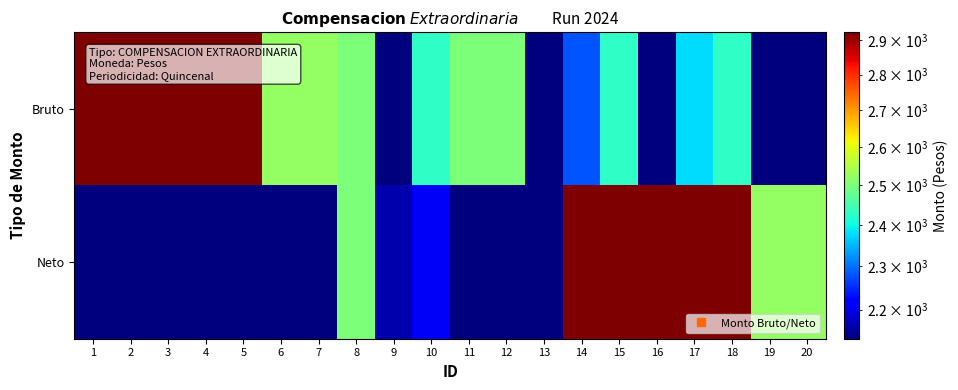

Rank the series by their maximum value, from lowest to highest.

Bruto, Neto